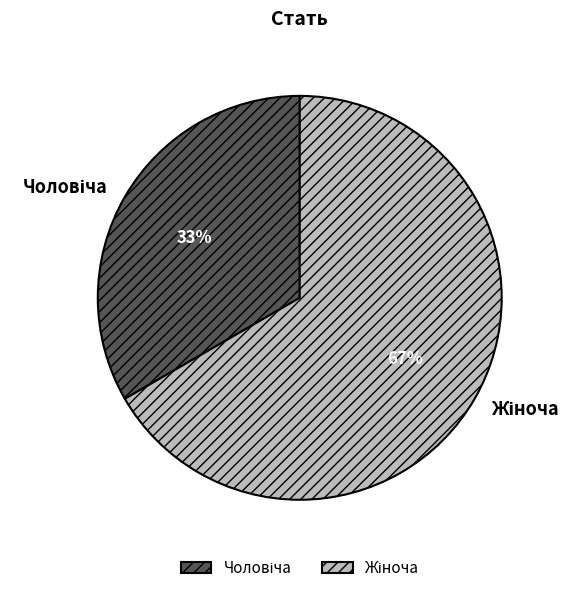

To the nearest percent, what is the average slice percentage?

50%